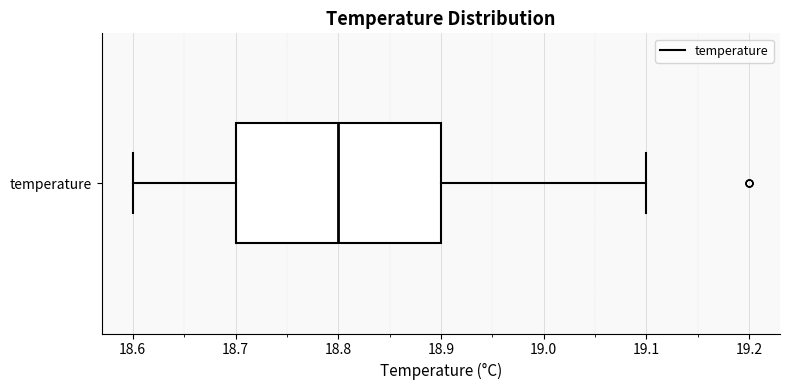

Transcribe this box plot: give where the median line is, the range the box spans, and where the two whiskers end, as read against the x-axis. The values are not printed on the chart, so give them approximately, as read against the axis.

median 18.8, box 18.7 to 18.9, whiskers 18.6 to 19.1